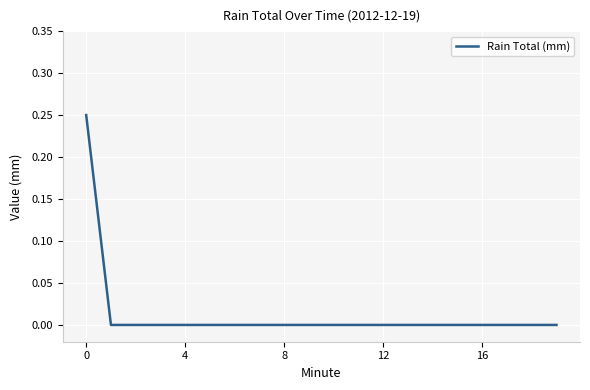

Is it true that the value at 16 is 0.0?

True